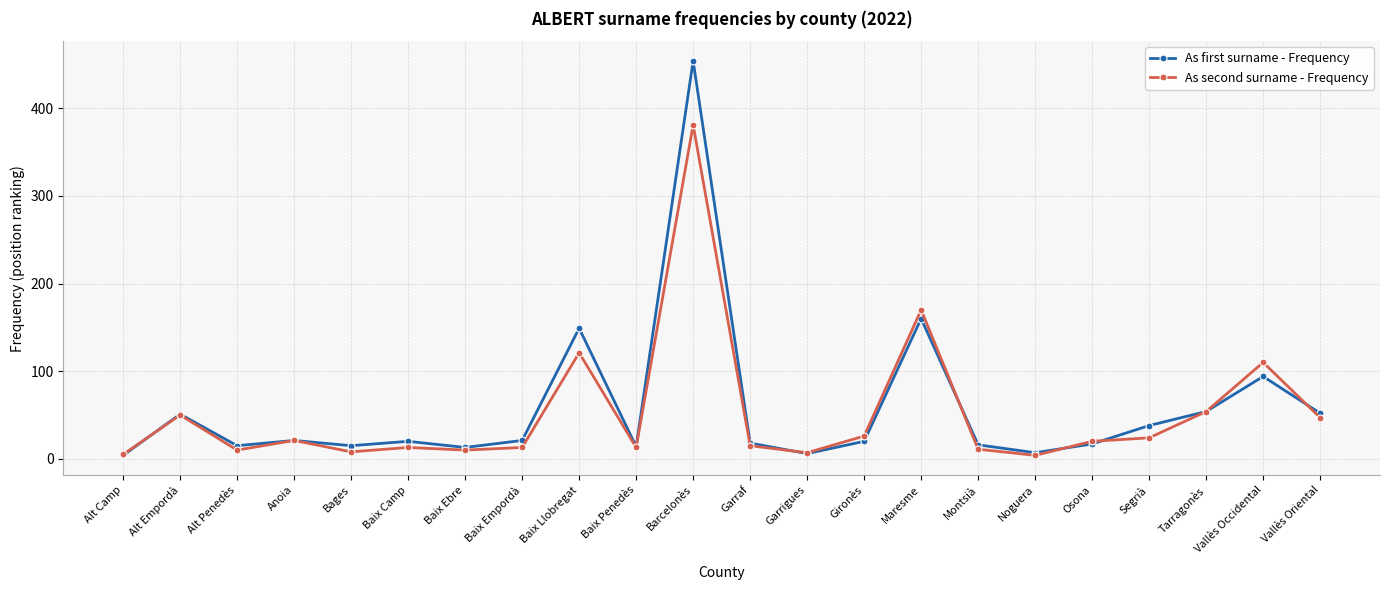

Which series has the largest range (max minus min)?

As first surname - Frequency